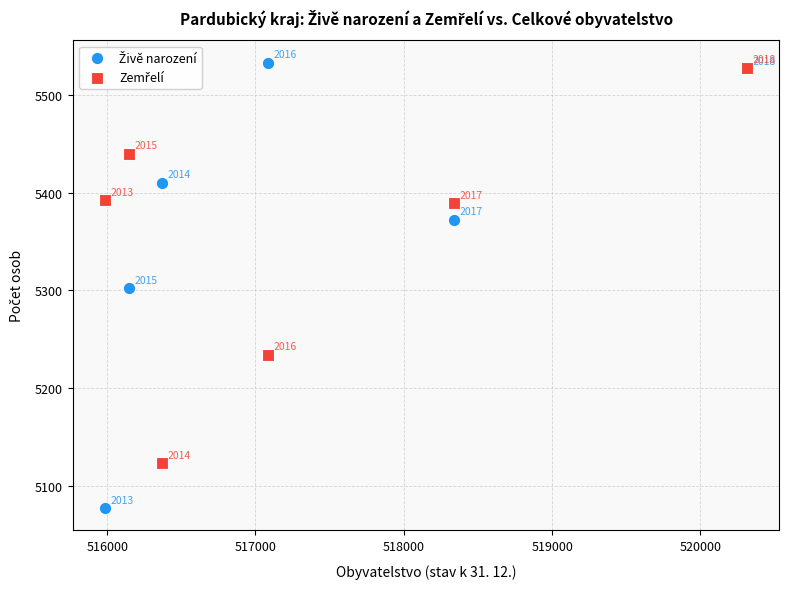

Across all series, what Y value is closest to 5305?

5302